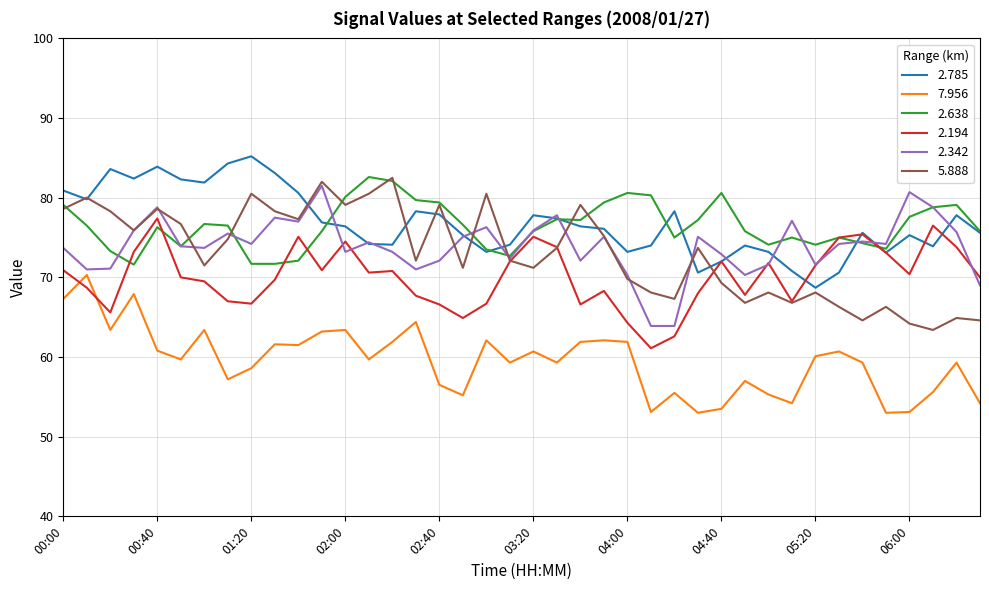

Is this an area chart (filled region under the line)?

No